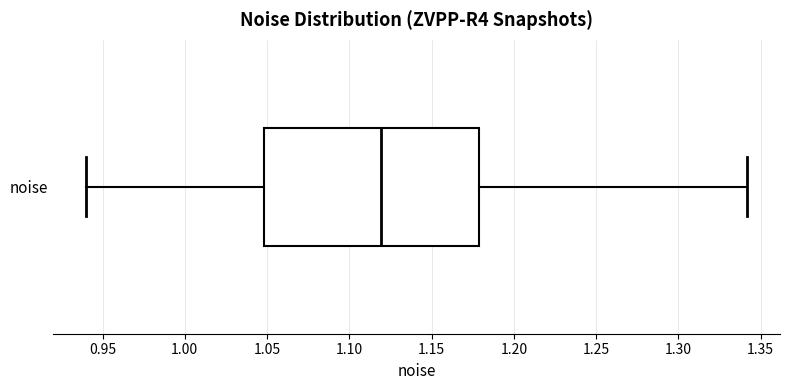

Read this box plot against the x-axis: the position of the median line, the range covered by the box, and the ends of both whiskers. The values are not printed on the chart, so give them approximately, as read against the axis.

median 1.12, box 1.05 to 1.18, whiskers 0.94 to 1.34